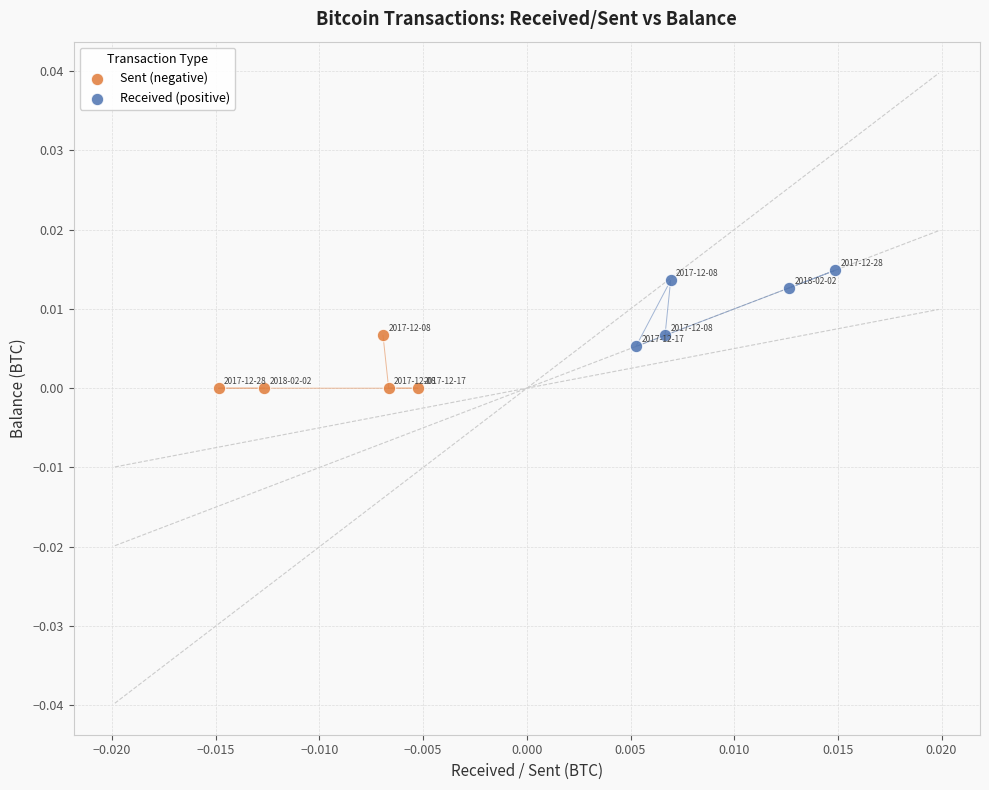

Which series contains the highest Y value?

Received (positive)